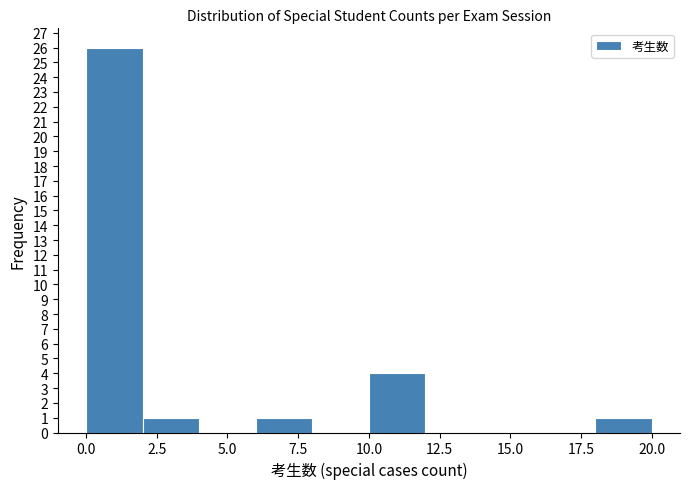

How tall is the bar that spans 2 to 4 on the x-axis? The values are not printed on the chart, so give them approximately, as read against the axis.

1